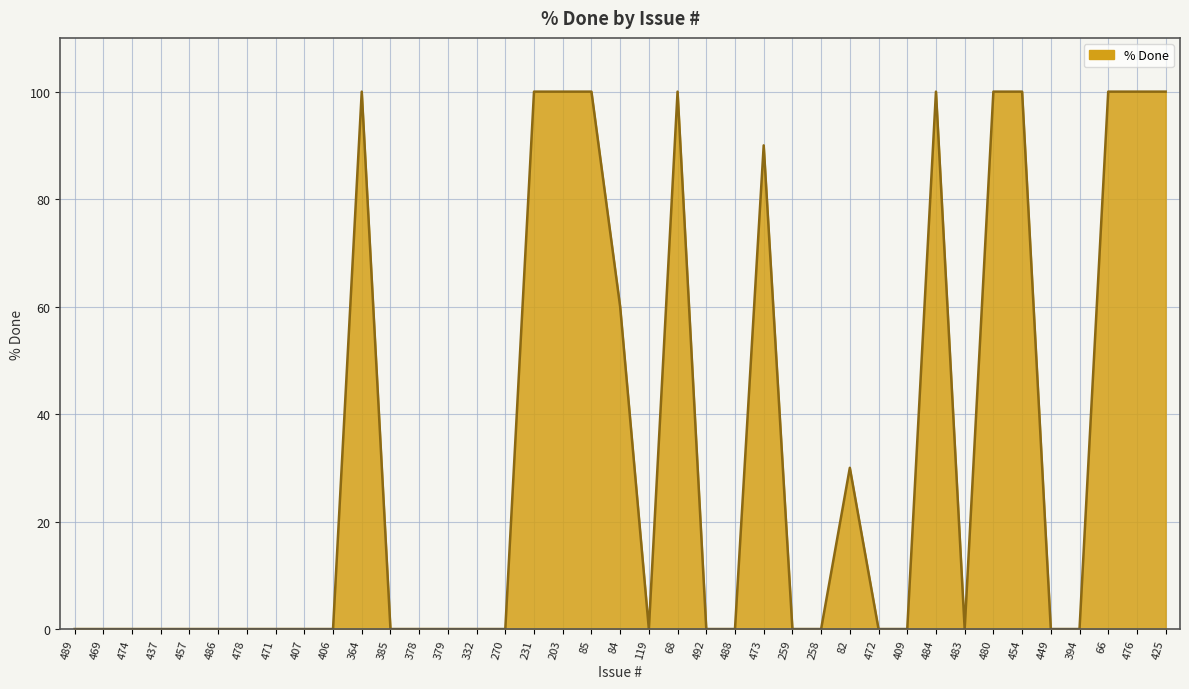

What is the sum of the values at 454 and 483?

100